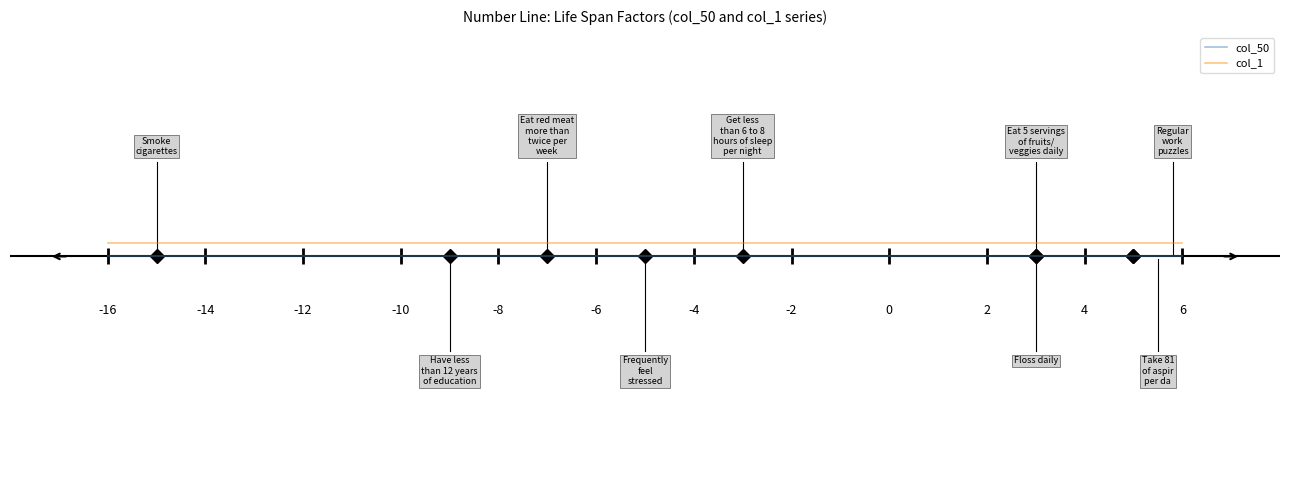

List the series in order of their peak value, lowest first.

col_50, col_1